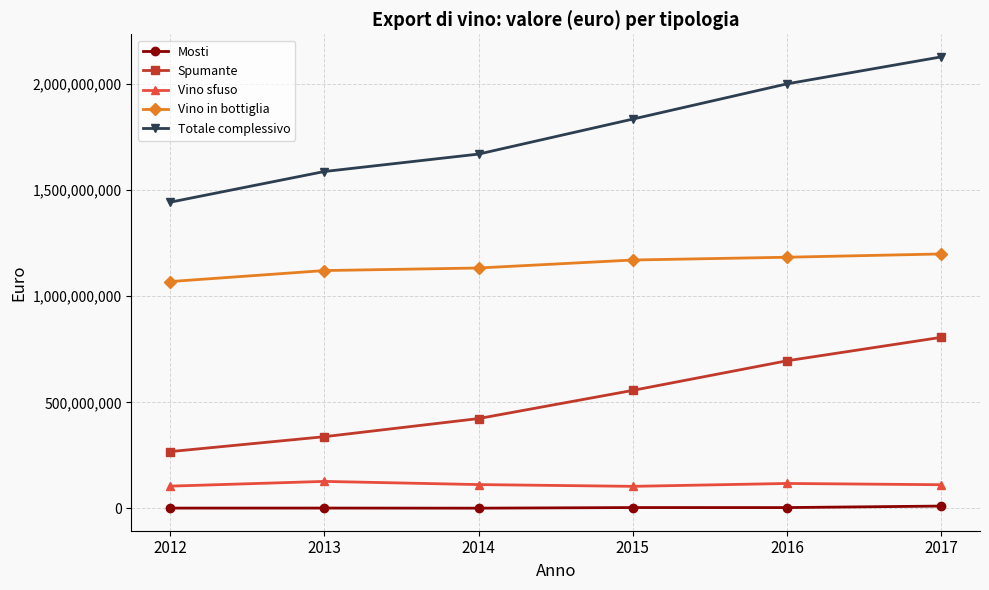

True or false: Vino sfuso and Vino in bottiglia cross at least once.

False